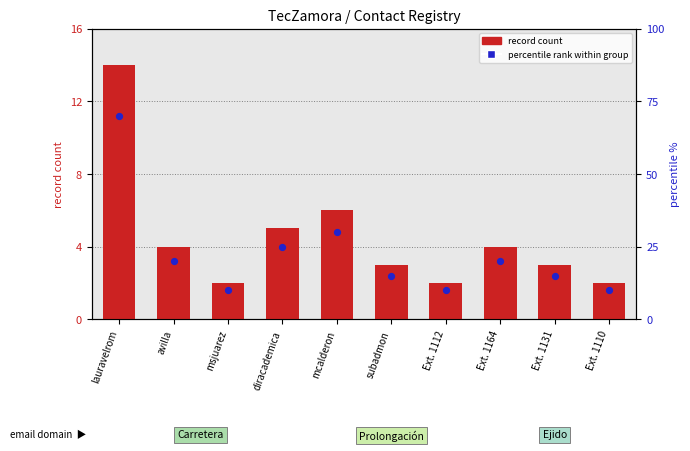

What is the total value across all series at diracademica?

30